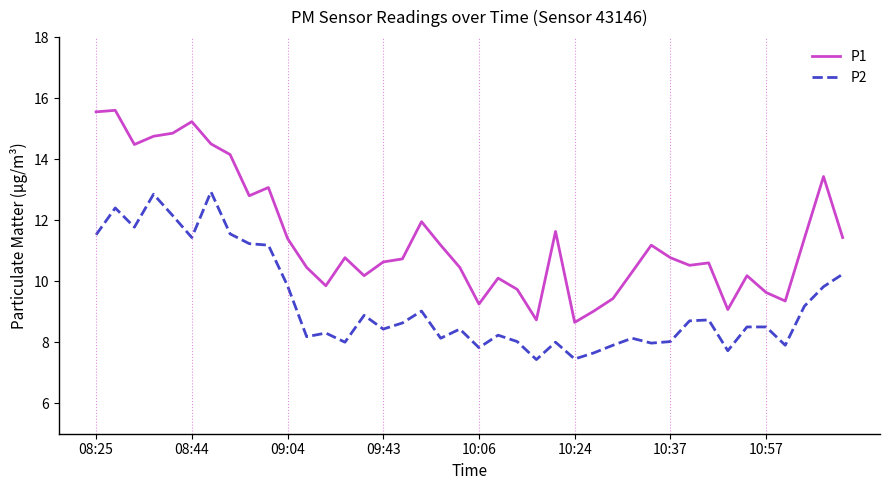

Which series has the largest range (max minus min)?

P1